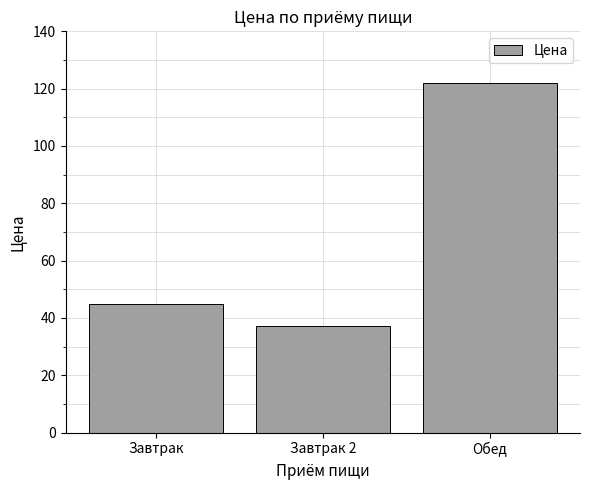

Which category has the highest value across all series?

Обед